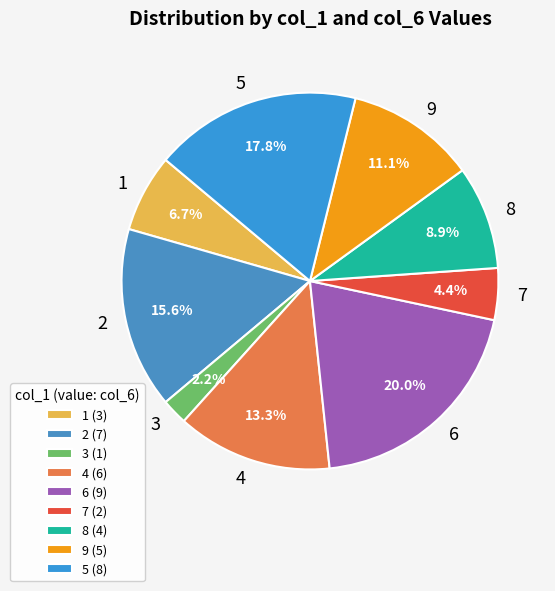

Is it true that 8 is 1% of the pie?

False